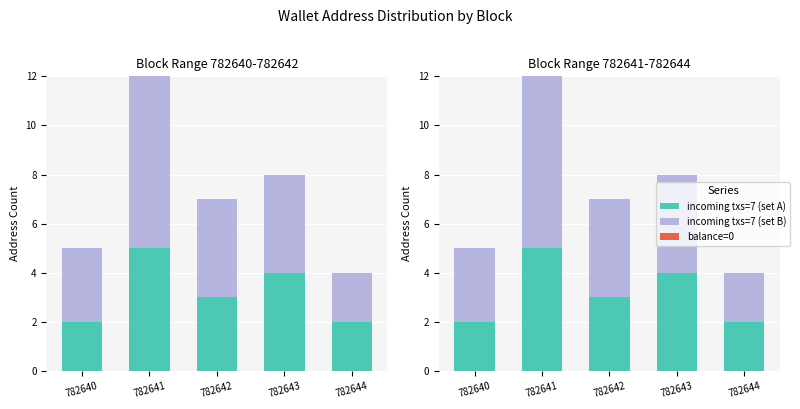

What is the total value across all series at 782644?

4